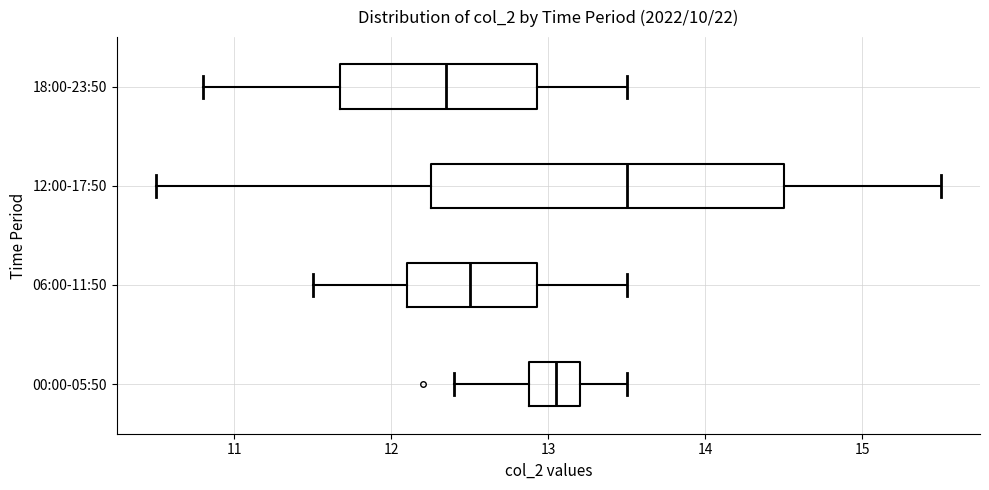

Where does the median line of the box for 00:00-05:50 sit on the x-axis? The values are not printed on the chart, so give them approximately, as read against the axis.

13.1